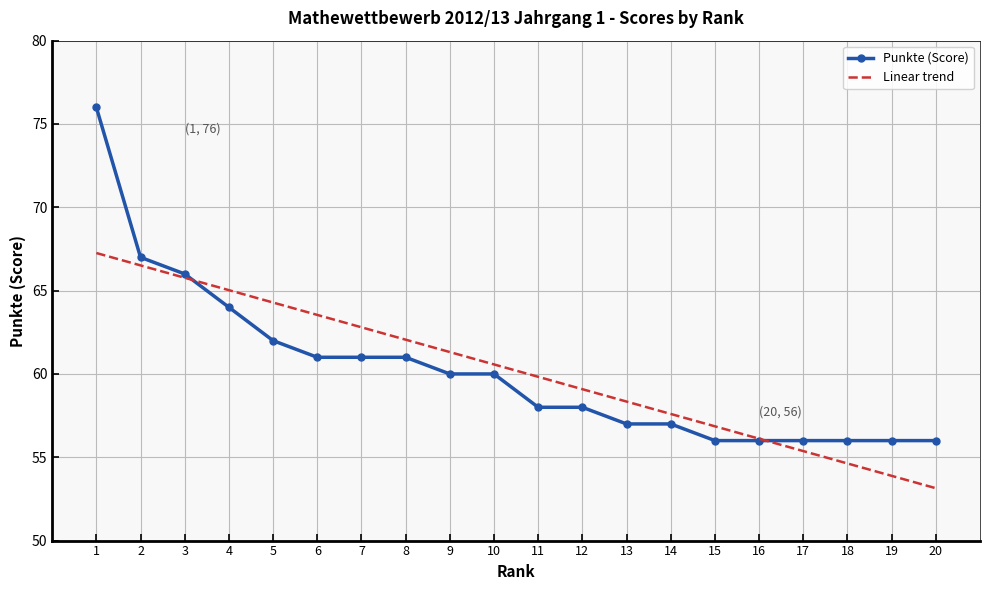

What is the minimum value shown in the chart?

56